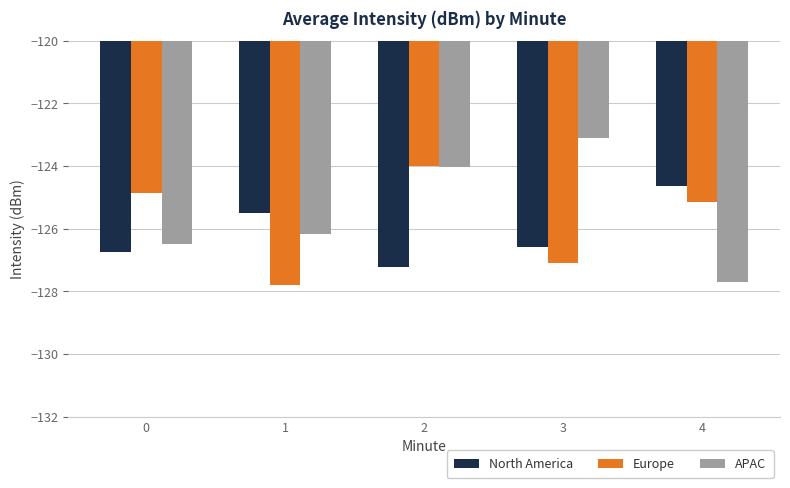

Is the value of Europe at 4 greater than the value of APAC at 2?

No